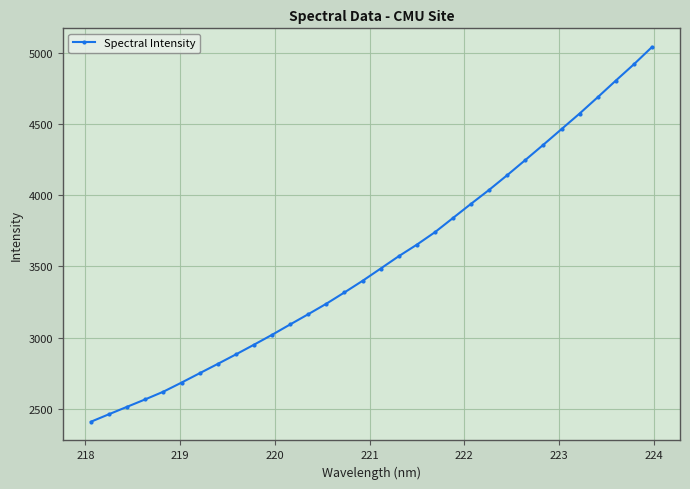

True or false: the data has more than 2 interior local peaks.

False